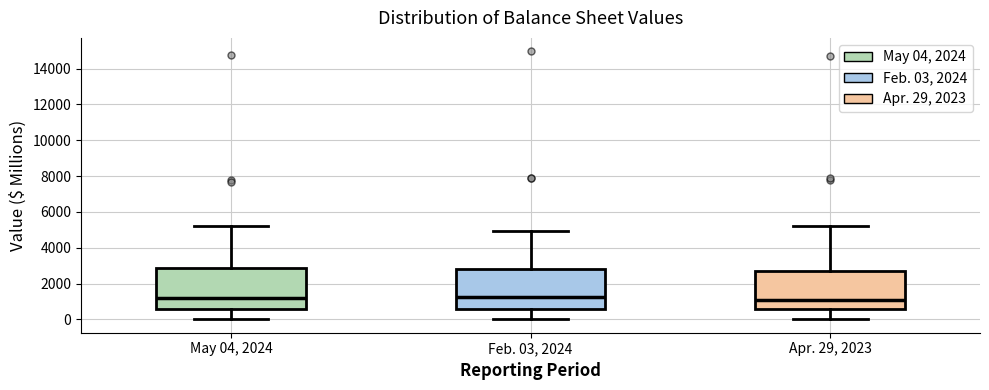

Where does the median line of the box for Apr. 29, 2023 sit on the y-axis? The values are not printed on the chart, so give them approximately, as read against the axis.

1000